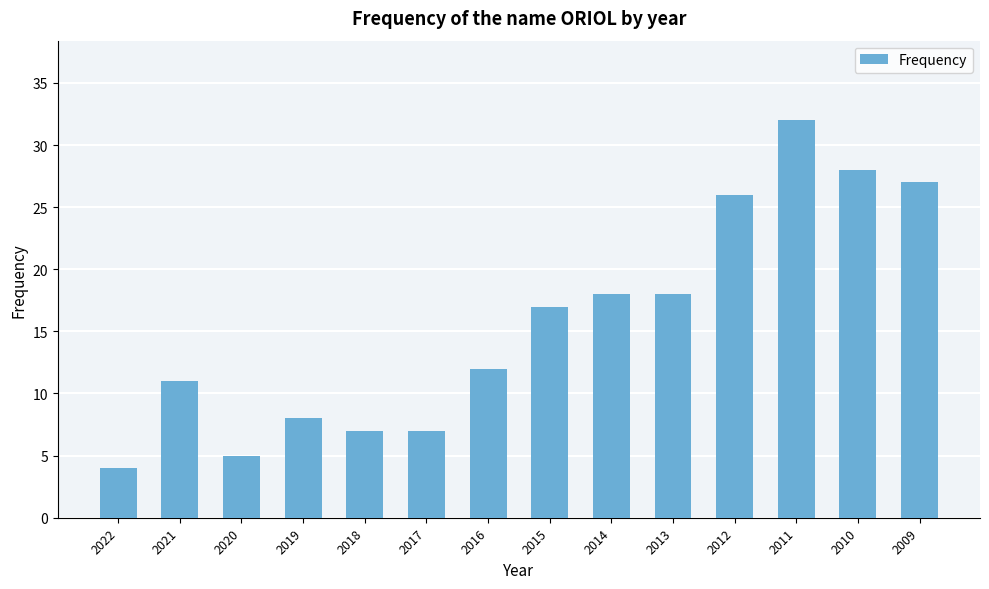

What is the smallest value displayed?

4